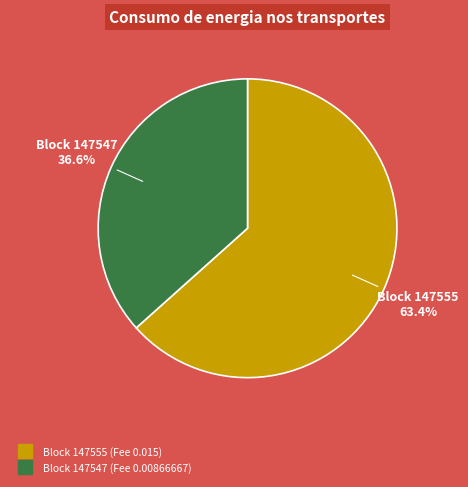

Is there any slice that represents more than half of the pie?

Yes